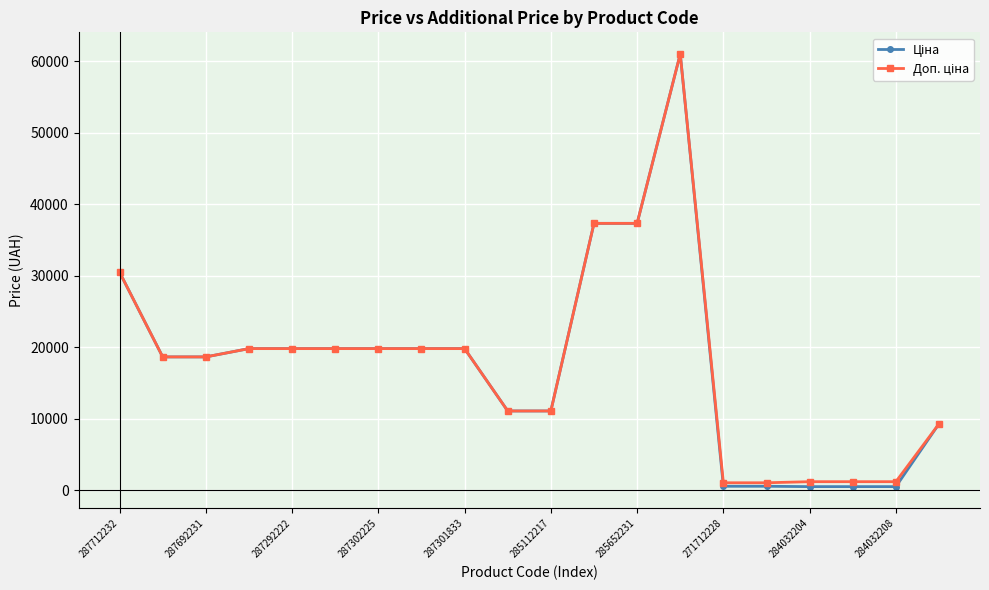

What is the maximum value shown in the chart?

61024.7